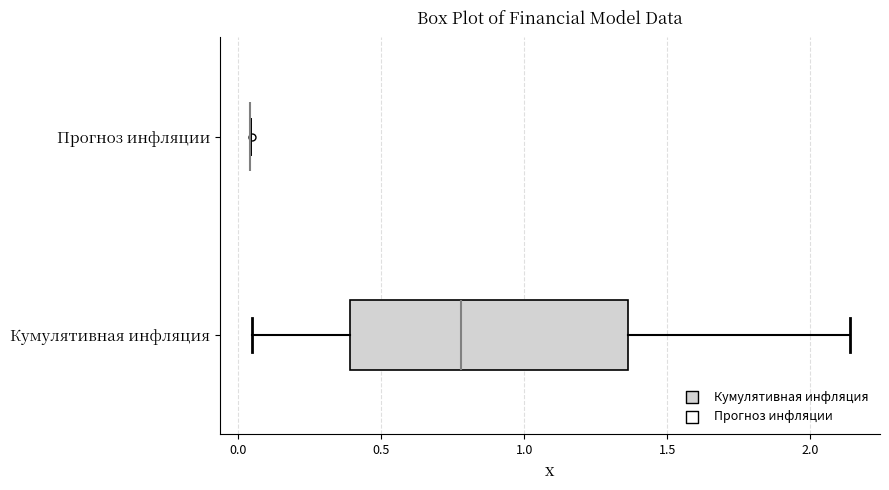

Comparing the boxes themselves (not the whiskers), which one is the widest?

Кумулятивная инфляция